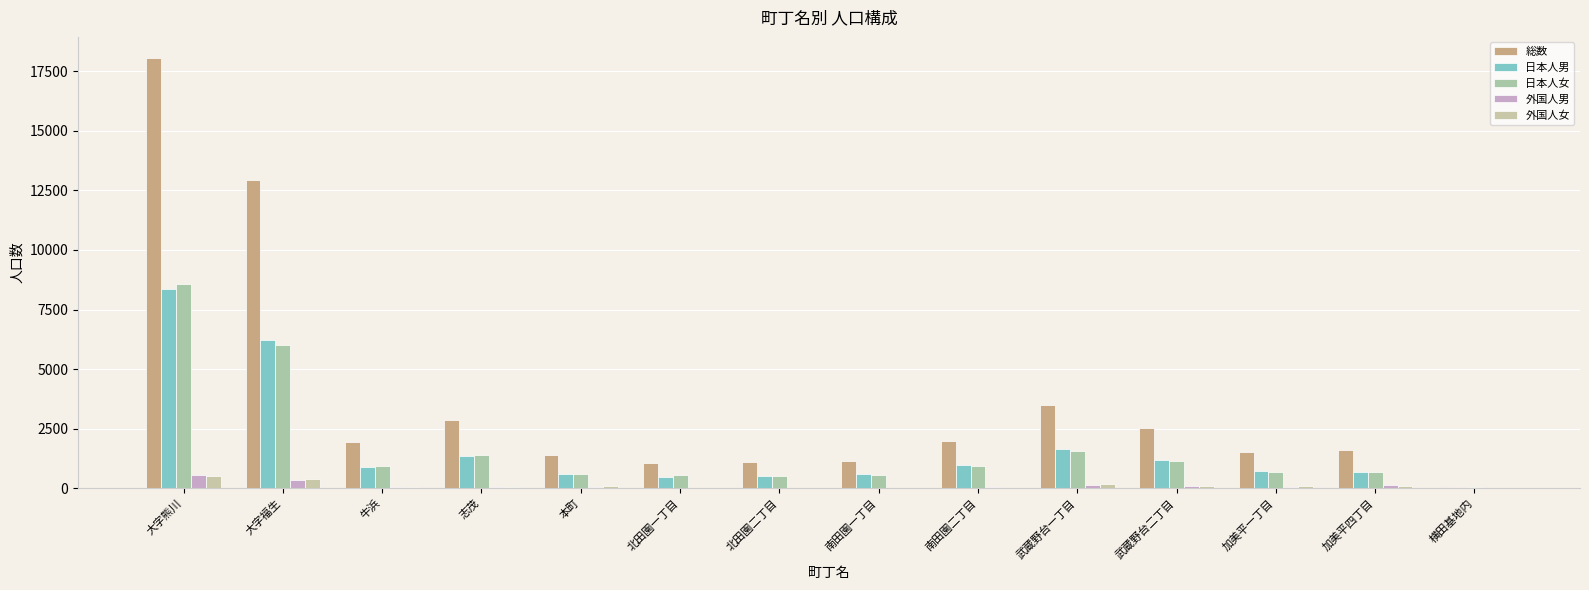

Count the number of data series in this chart.

5